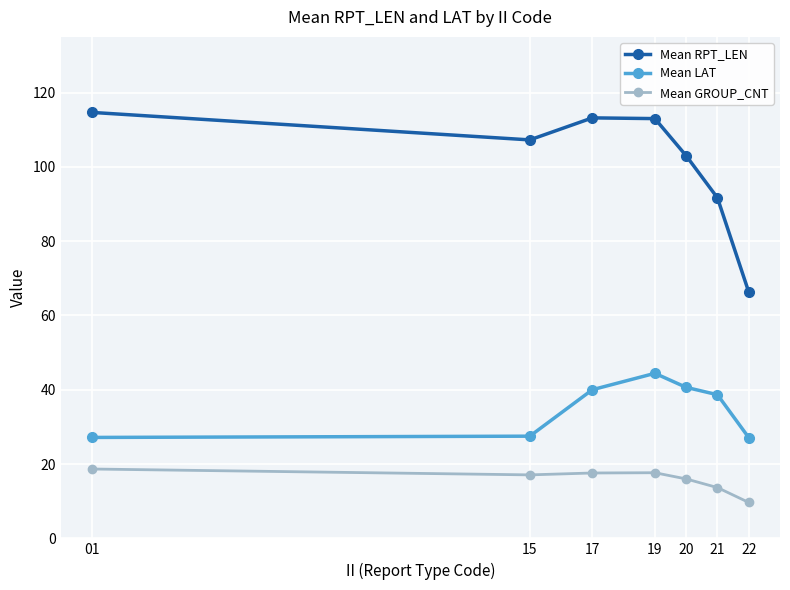

Is it true that Mean GROUP_CNT equals 17.7 at 19?

True